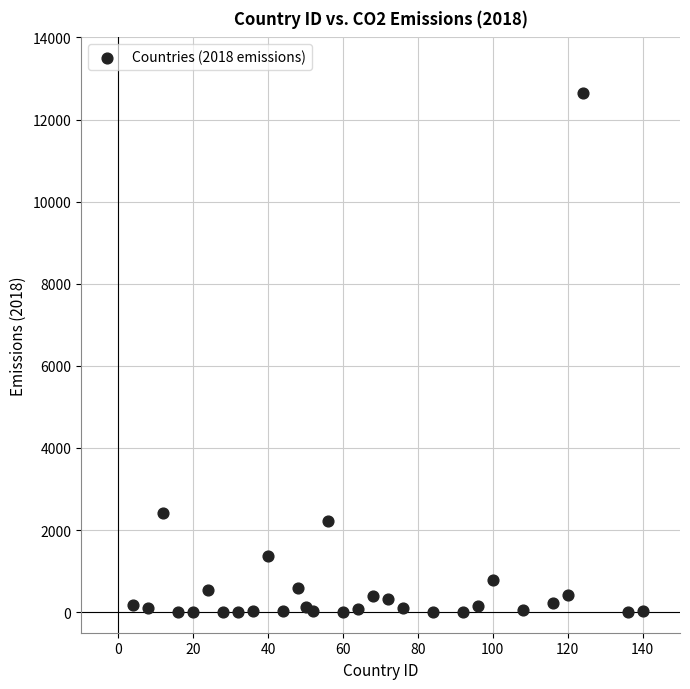

What is the range of Y values (max minus min)?

12655